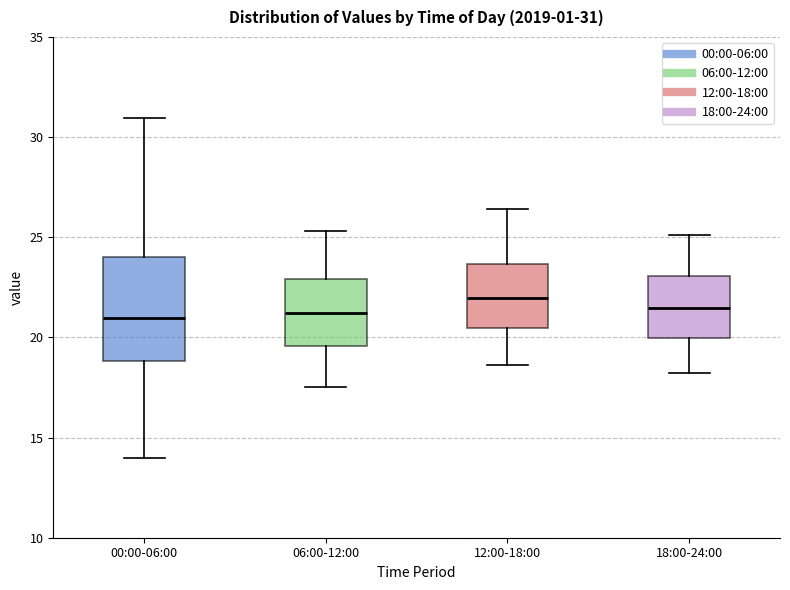

Which box's median line is the highest?

12:00-18:00